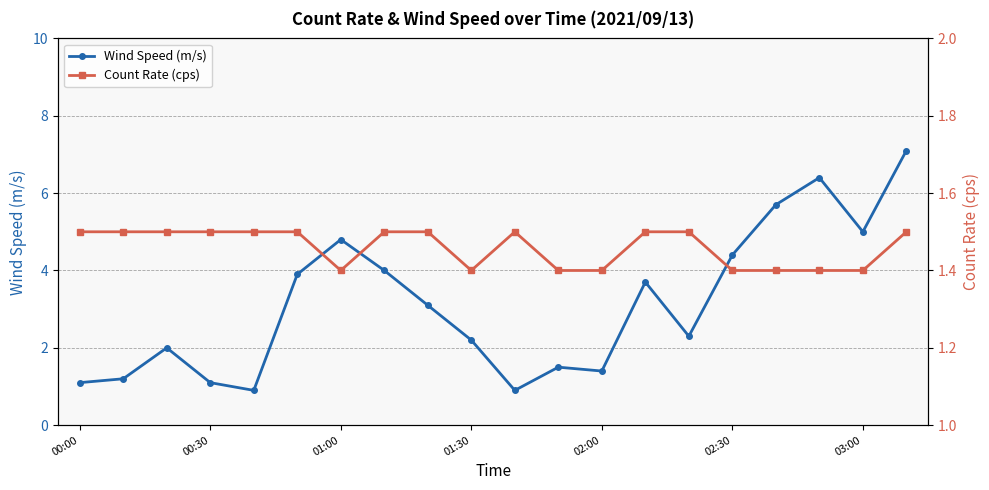

What is the maximum value for Wind Speed (m/s)?

7.1